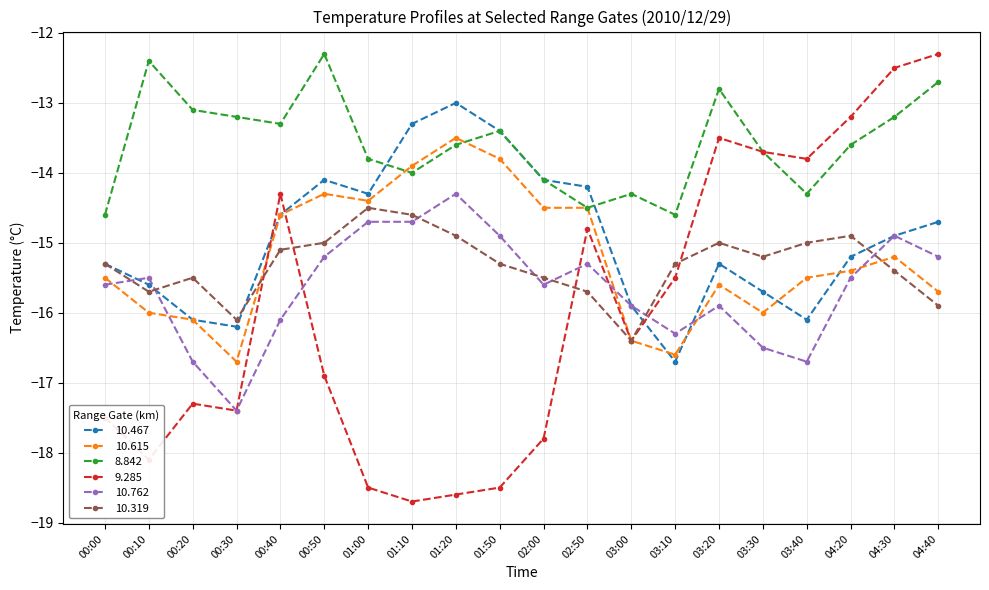

After their last crossing, which series has the higher values: 9.285 or 10.467?

9.285